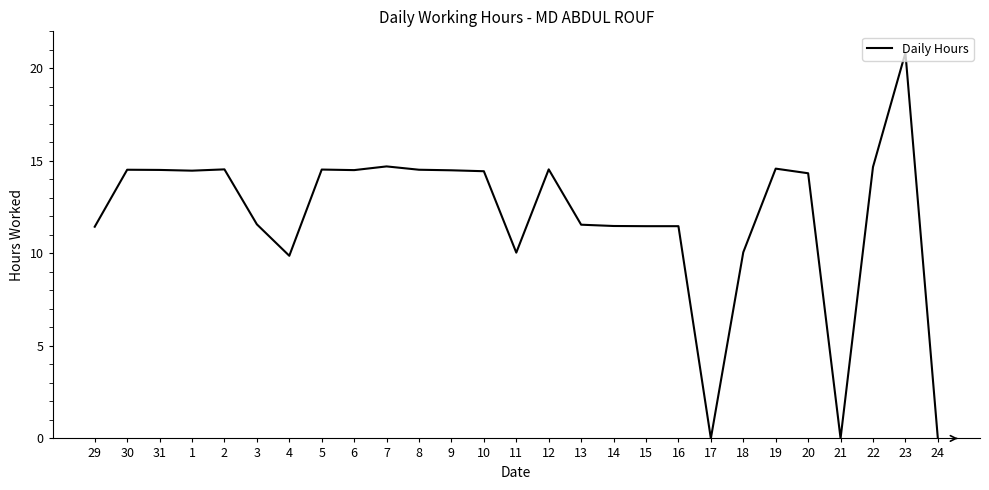

True or false: the data shows 5.4 at 14.

False